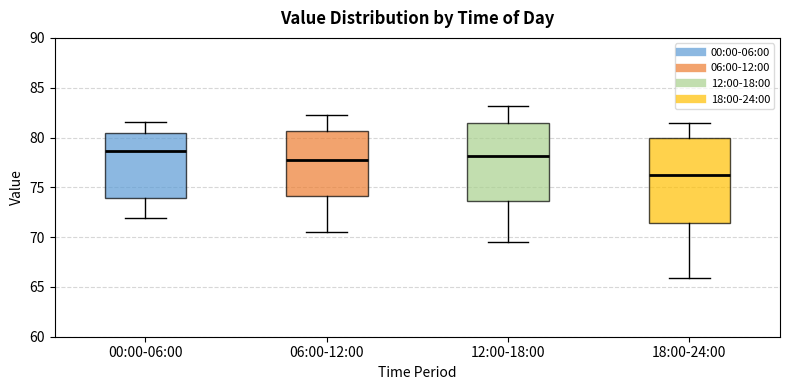

Reading left to right, read every box against the y-axis: the position of its median line, the range the box covers, and the ends of its whiskers. The values are not printed on the chart, so give them approximately, as read against the axis.

00:00-06:00: median 78.5, box 74.0 to 80.5, whiskers 72.0 to 81.5
06:00-12:00: median 78.0, box 74.0 to 80.5, whiskers 70.5 to 82.5
12:00-18:00: median 78.0, box 73.5 to 81.5, whiskers 69.5 to 83.0
18:00-24:00: median 76.0, box 71.5 to 80.0, whiskers 66.0 to 81.5